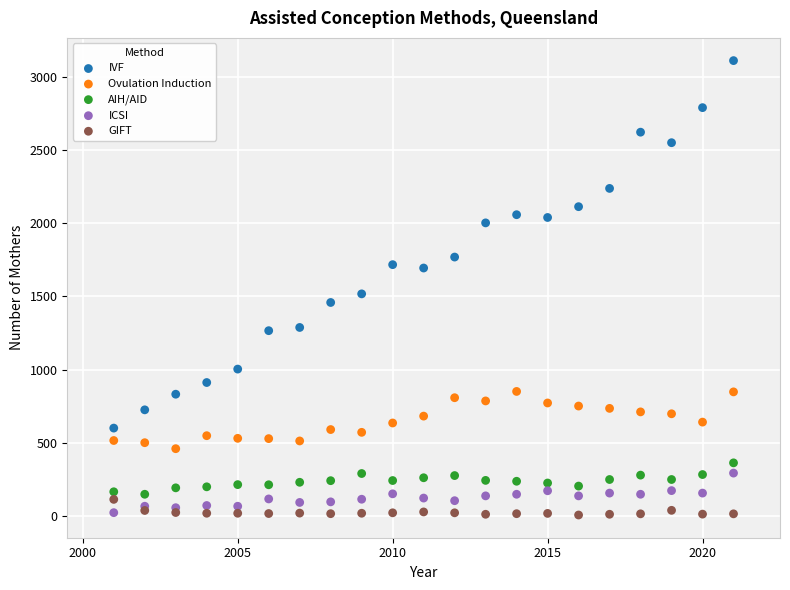

Across all series, what Y value is closest to 1559?

1518